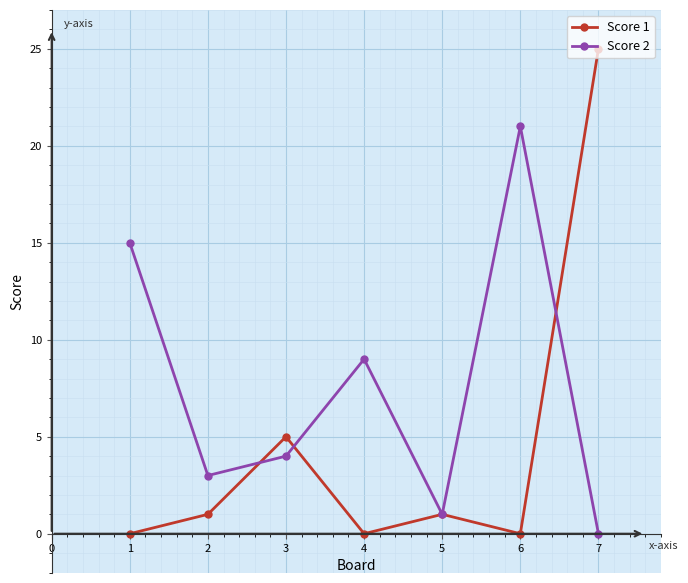

What value does the Score 2 series have at 2, to the nearest 5?

5